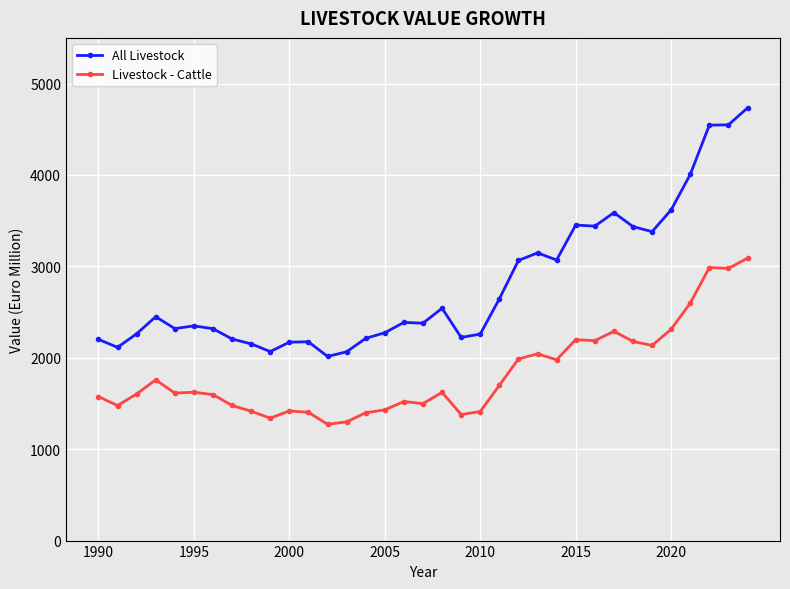

Which series has the largest total across all categories?

All Livestock